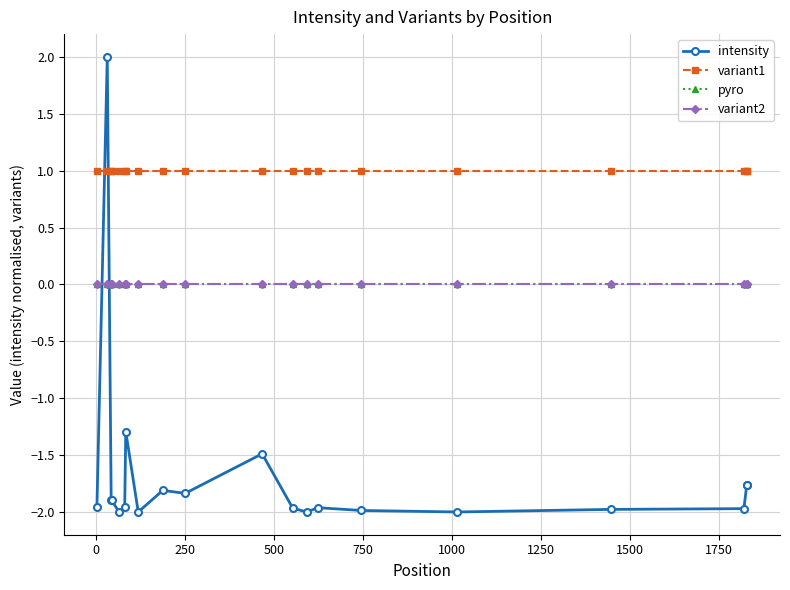

Is this an area chart (filled region under the line)?

No